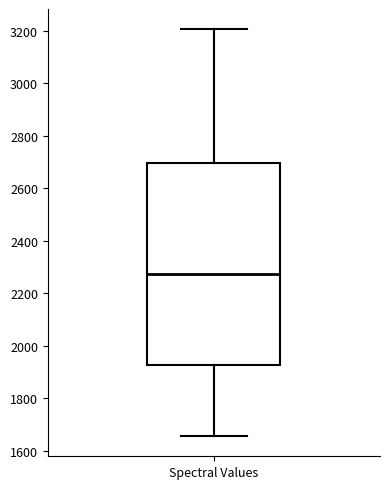

Where does the lower whisker of the box for Spectral Values end on the y-axis? The values are not printed on the chart, so give them approximately, as read against the axis.

1660